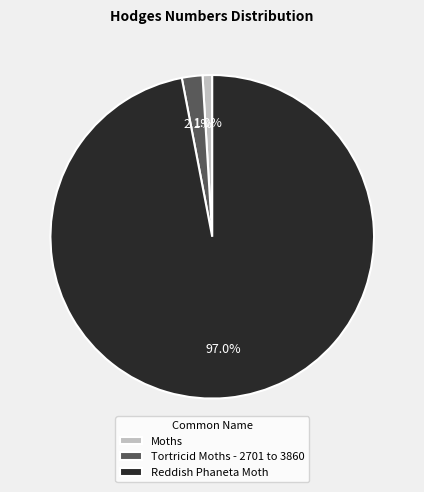

Is there a majority slice in this chart?

Yes